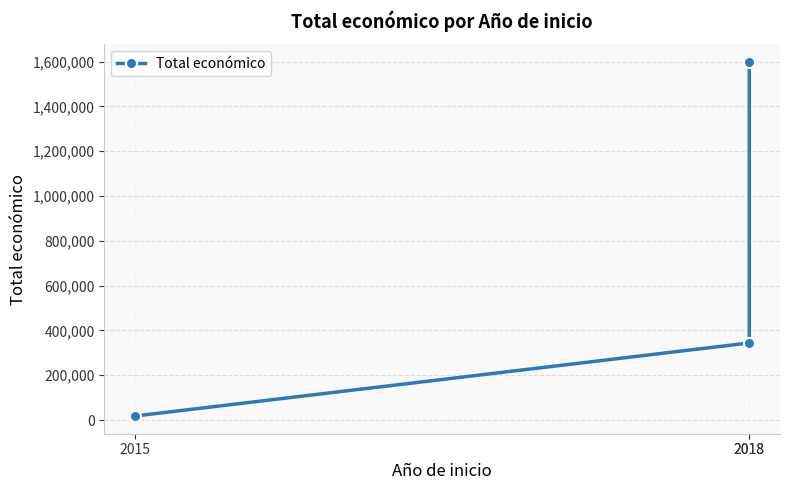

Which label corresponds to the smallest value in the chart?

2015